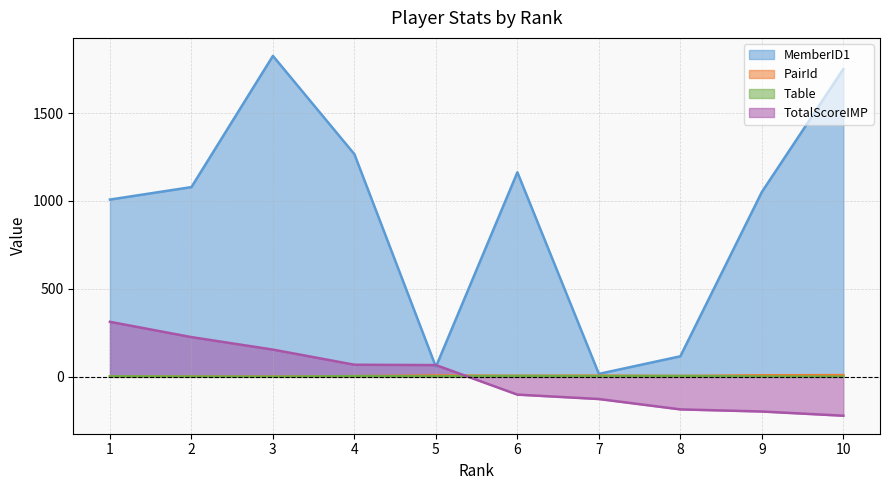

What is the average value of the MemberID1 series?

933